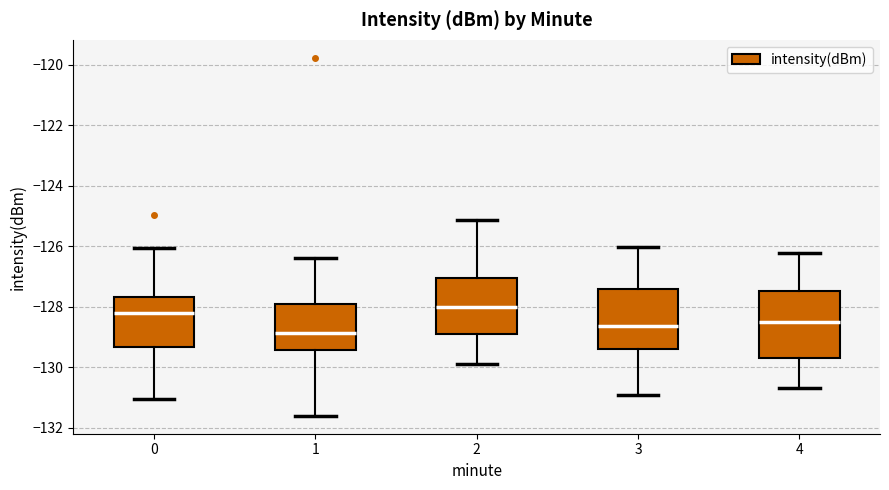

Where is the lower edge of the box at x = 3 on the y-axis? The values are not printed on the chart, so give them approximately, as read against the axis.

-129.4